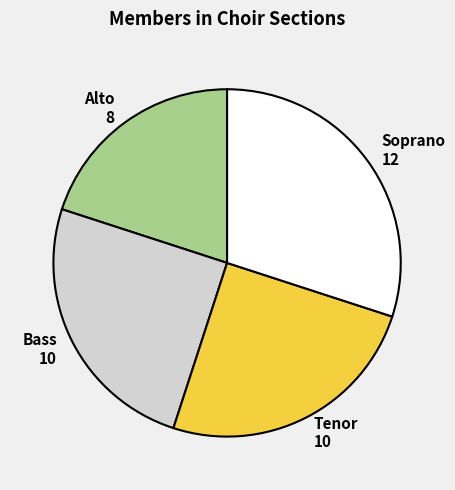

How many slices are in this pie chart?

4